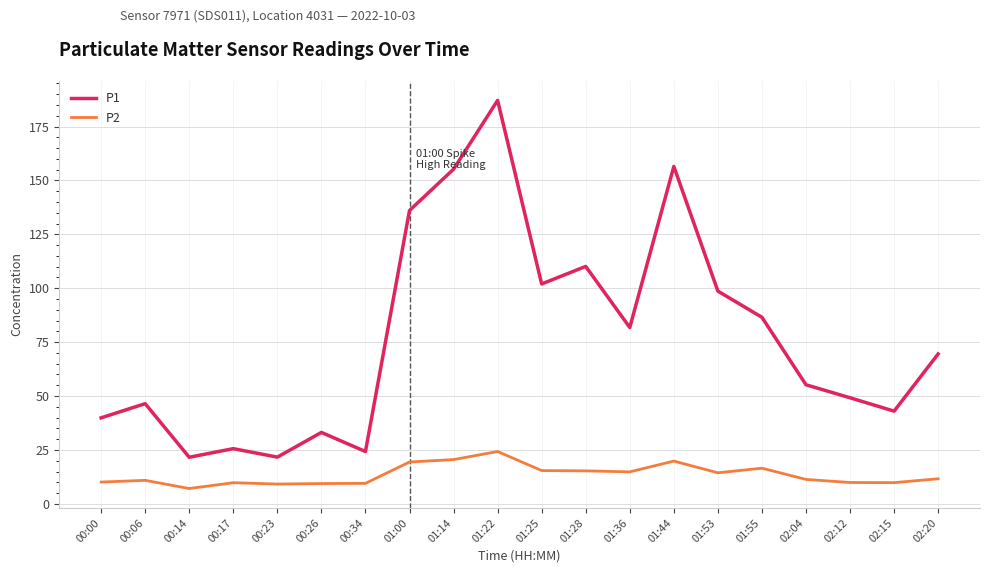

What are all the series names shown in the legend?

P1, P2